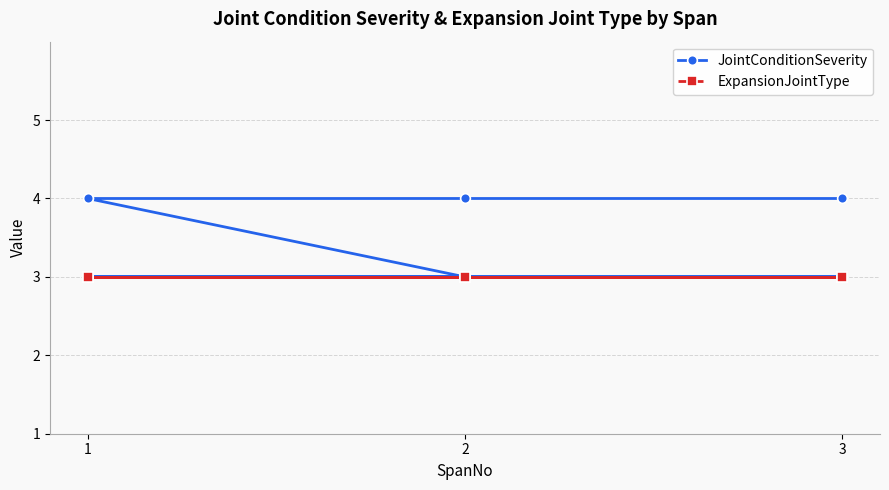

Which series has the largest total across all categories?

JointConditionSeverity